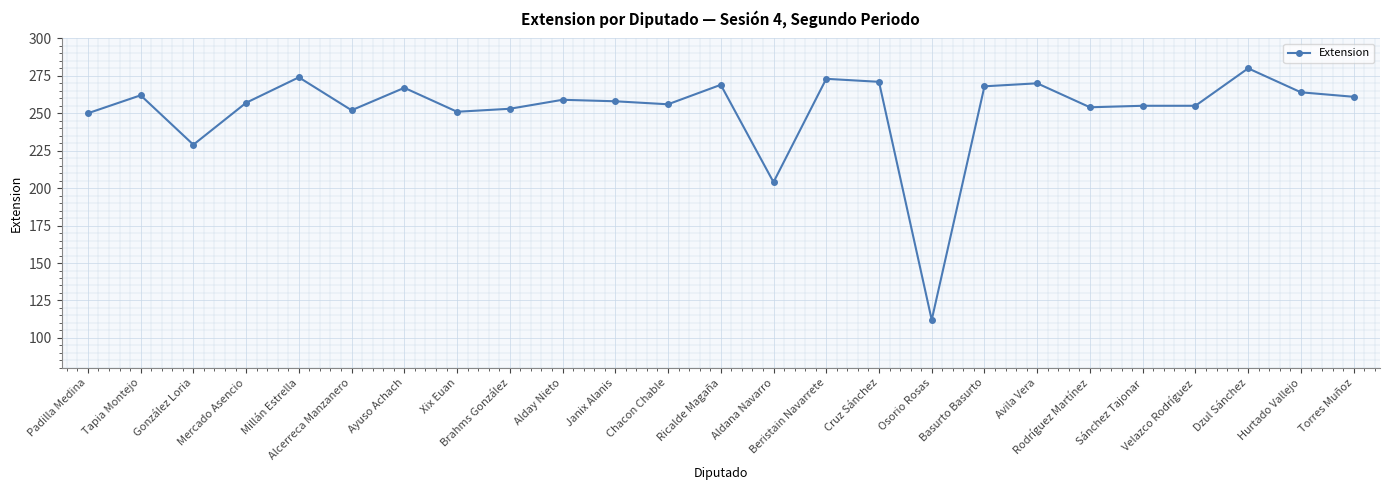

What is the sum of all values?

6304